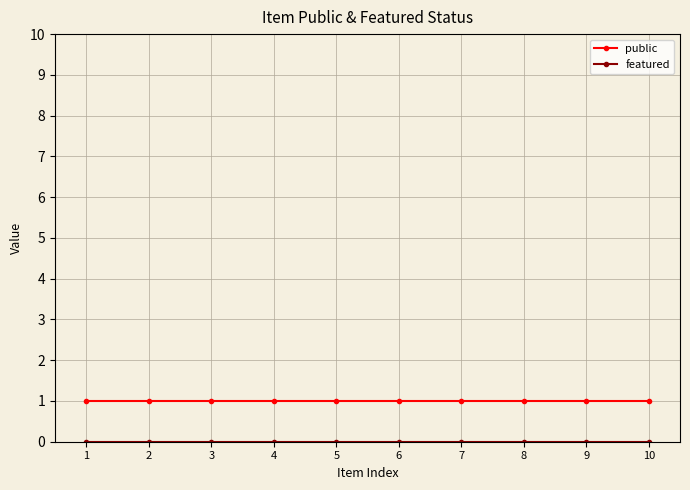

Which series has the largest total across all categories?

public